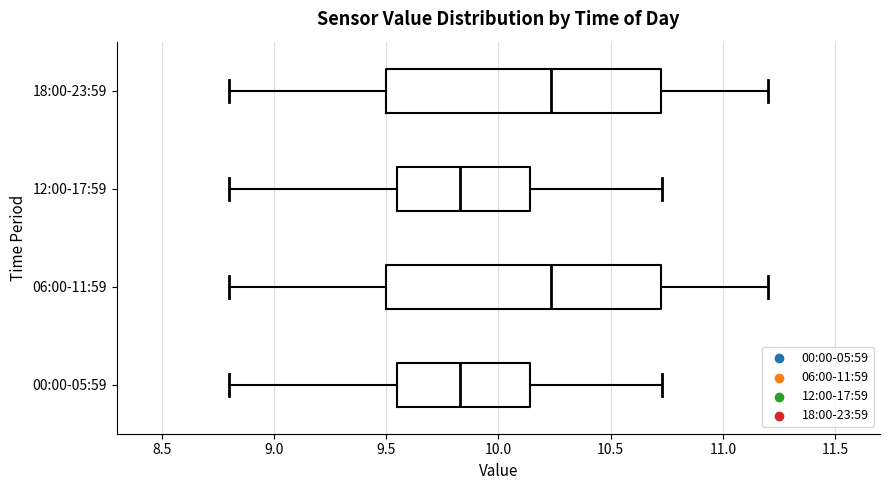

Reading bottom to top, read every box against the x-axis: the position of its median line, the range the box covers, and the ends of its whiskers. The values are not printed on the chart, so give them approximately, as read against the axis.

00:00-05:59: median 9.85, box 9.55 to 10.15, whiskers 8.80 to 10.75
06:00-11:59: median 10.25, box 9.50 to 10.75, whiskers 8.80 to 11.20
12:00-17:59: median 9.85, box 9.55 to 10.15, whiskers 8.80 to 10.75
18:00-23:59: median 10.25, box 9.50 to 10.75, whiskers 8.80 to 11.20